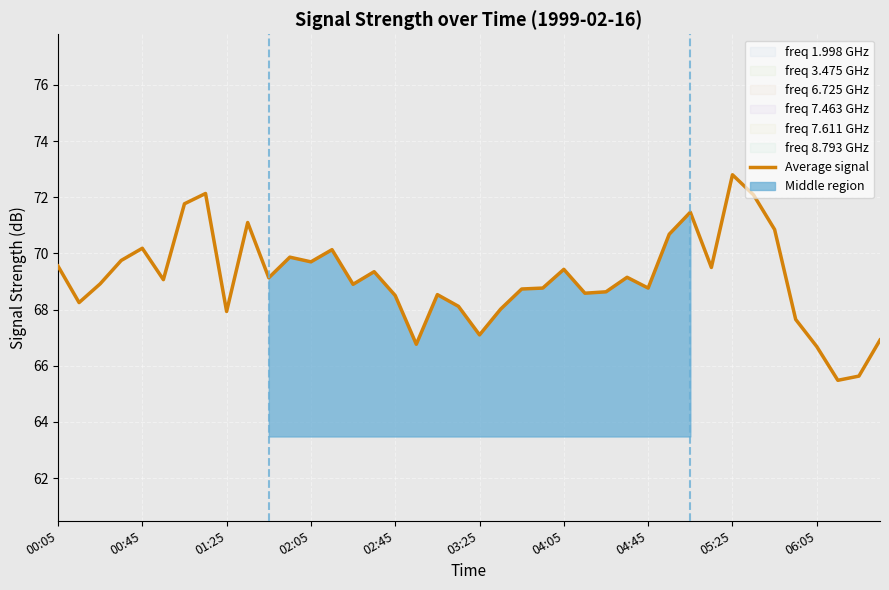

What is the maximum value for Average signal?

72.8